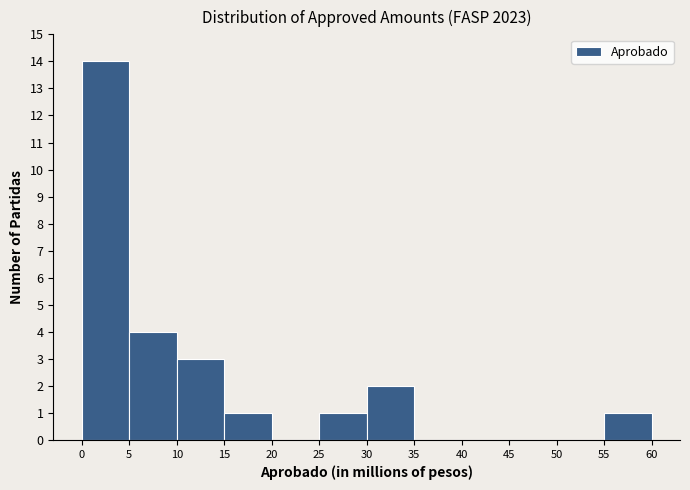

Reading left to right, transcribe this chart: for each bar, give the range it covers on the x-axis and its height. The values are not printed on the chart, so give them approximately, as read against the axis.

0 to 5: 14
5 to 10: 4
10 to 15: 3
15 to 20: 1
20 to 25: 0
25 to 30: 1
30 to 35: 2
35 to 40: 0
40 to 45: 0
45 to 50: 0
50 to 55: 0
55 to 60: 1